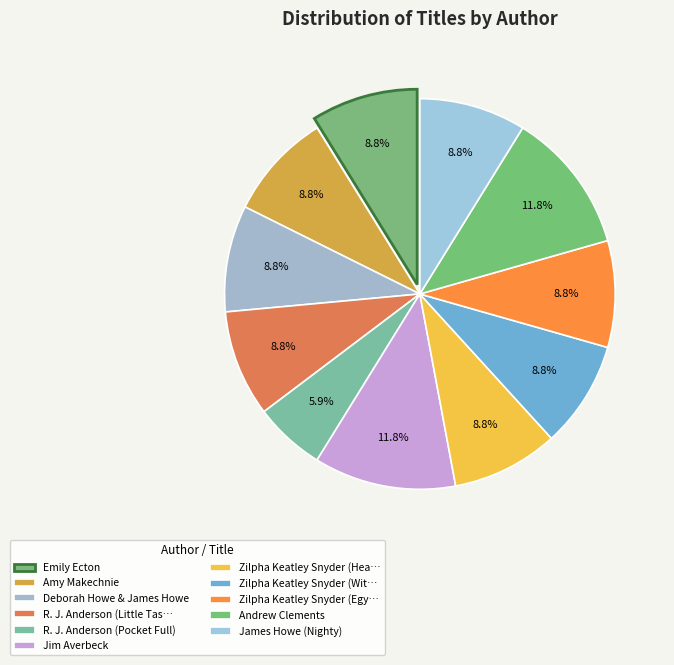

To the nearest percent, what is the difference between the Amy Makechnie and Andrew Clements slice percentages?

3%